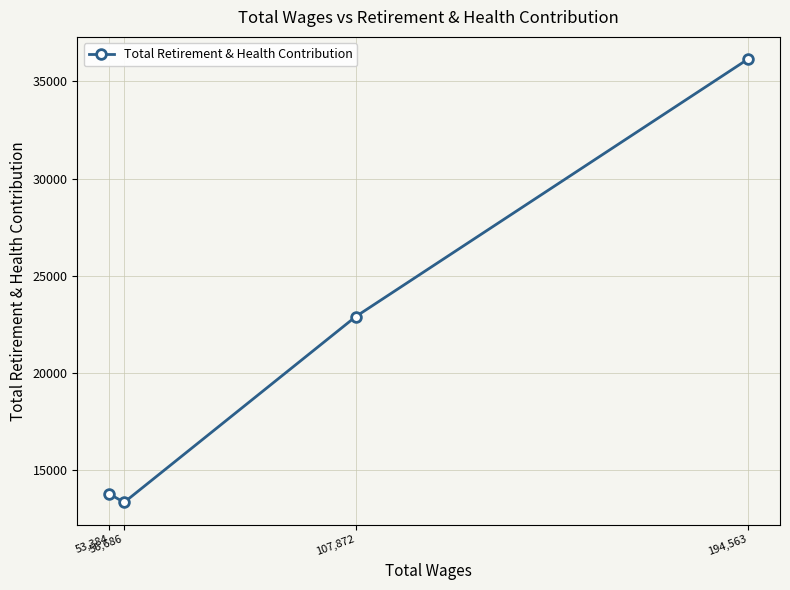

List the labels in order of value, smallest first.

56,686, 53,384, 107,872, 194,563